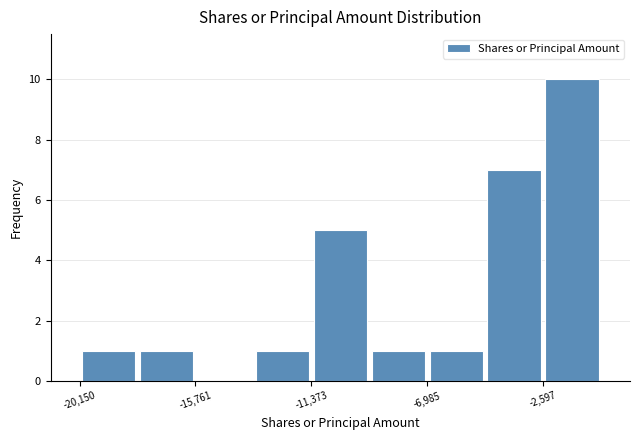

How tall is the bar that spans -7000 to -5000 on the x-axis? Neither the bar edges nor the heights are printed on the chart, so give them approximately, as read against the axes.

1